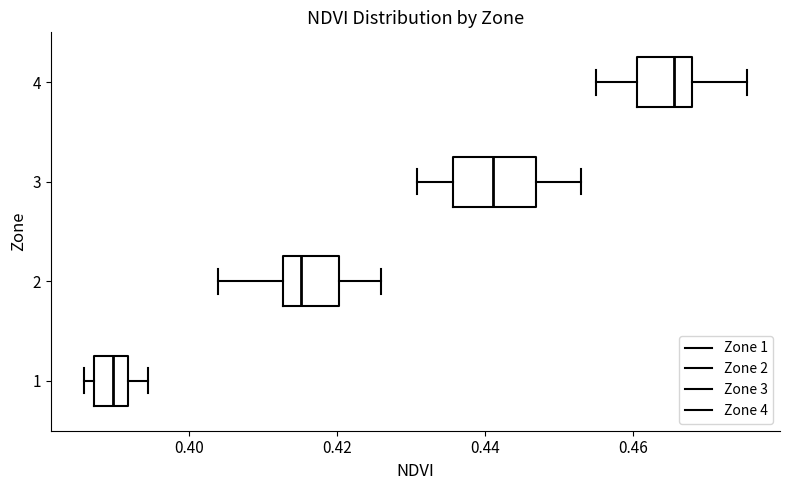

Where is the left edge of the box at y = 2 on the x-axis? The values are not printed on the chart, so give them approximately, as read against the axis.

0.412